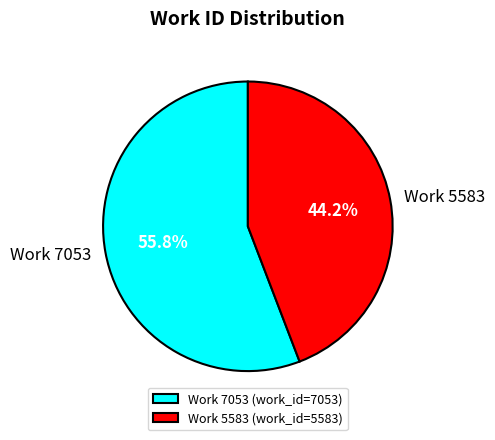

Do Work 7053 and Work 5583 together represent more than half of the pie?

Yes